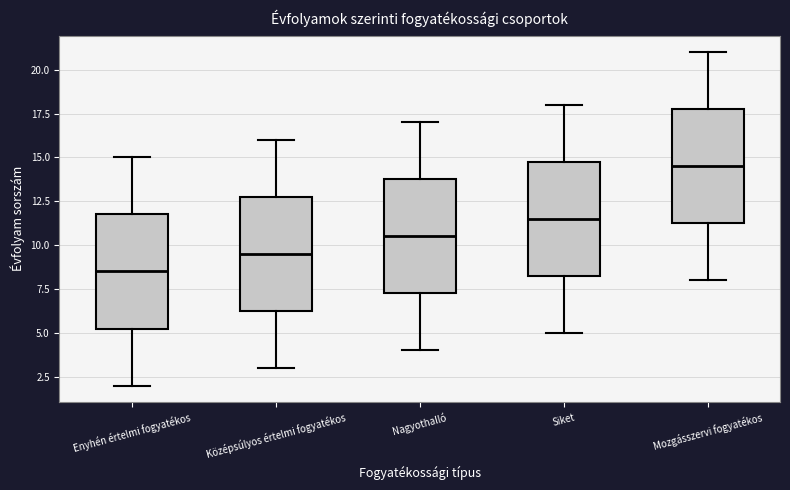

Reading left to right, read every box against the y-axis: the position of its median line, the range the box covers, and the ends of its whiskers. The values are not printed on the chart, so give them approximately, as read against the axis.

Enyhén értelmi fogyatékos: median 8.5, box 5.5 to 12.0, whiskers 2.0 to 15.0
Középsúlyos értelmi fogyatékos: median 9.5, box 6.5 to 13.0, whiskers 3.0 to 16.0
Nagyothalló: median 10.5, box 7.5 to 14.0, whiskers 4.0 to 17.0
Siket: median 11.5, box 8.5 to 15.0, whiskers 5.0 to 18.0
Mozgásszervi fogyatékos: median 14.5, box 11.5 to 18.0, whiskers 8.0 to 21.0